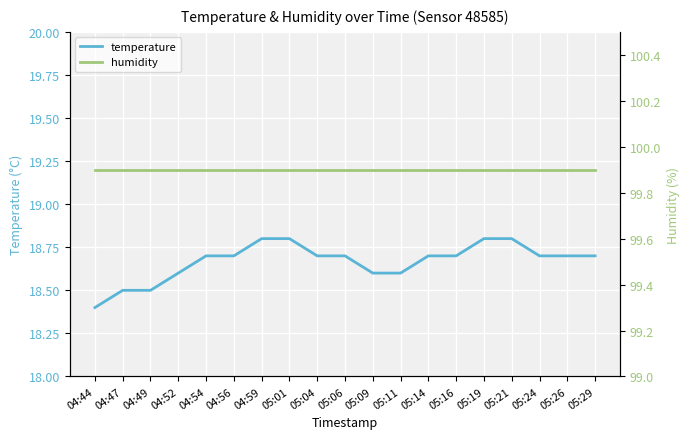

Reading left to right, list all the values displayed in this chart.

temperature: 04:44=18.4	04:47=18.5	04:49=18.5	04:52=18.6	04:54=18.7	04:56=18.7	04:59=18.8	05:01=18.8	05:04=18.7	05:06=18.7	05:09=18.6	05:11=18.6	05:14=18.7	05:16=18.7	05:19=18.8	05:21=18.8	05:24=18.7	05:26=18.7	05:29=18.7
humidity: 04:44=99.9	04:47=99.9	04:49=99.9	04:52=99.9	04:54=99.9	04:56=99.9	04:59=99.9	05:01=99.9	05:04=99.9	05:06=99.9	05:09=99.9	05:11=99.9	05:14=99.9	05:16=99.9	05:19=99.9	05:21=99.9	05:24=99.9	05:26=99.9	05:29=99.9